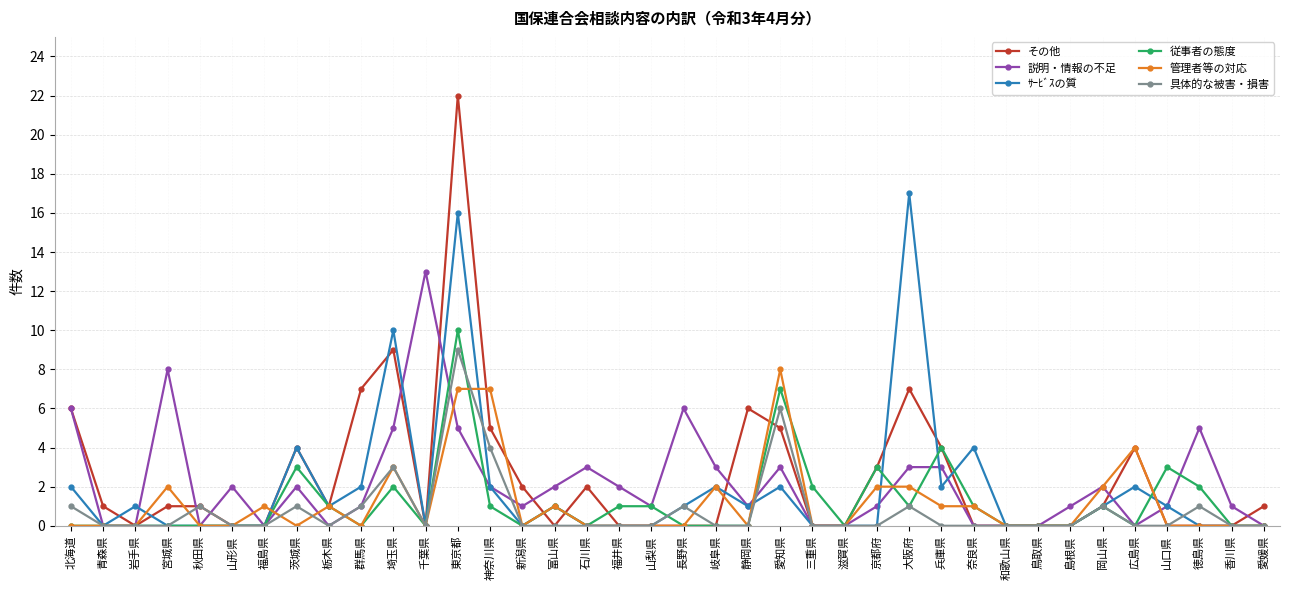

The 管理者等の対応 series shows 3 at 和歌山県. True or false?

False